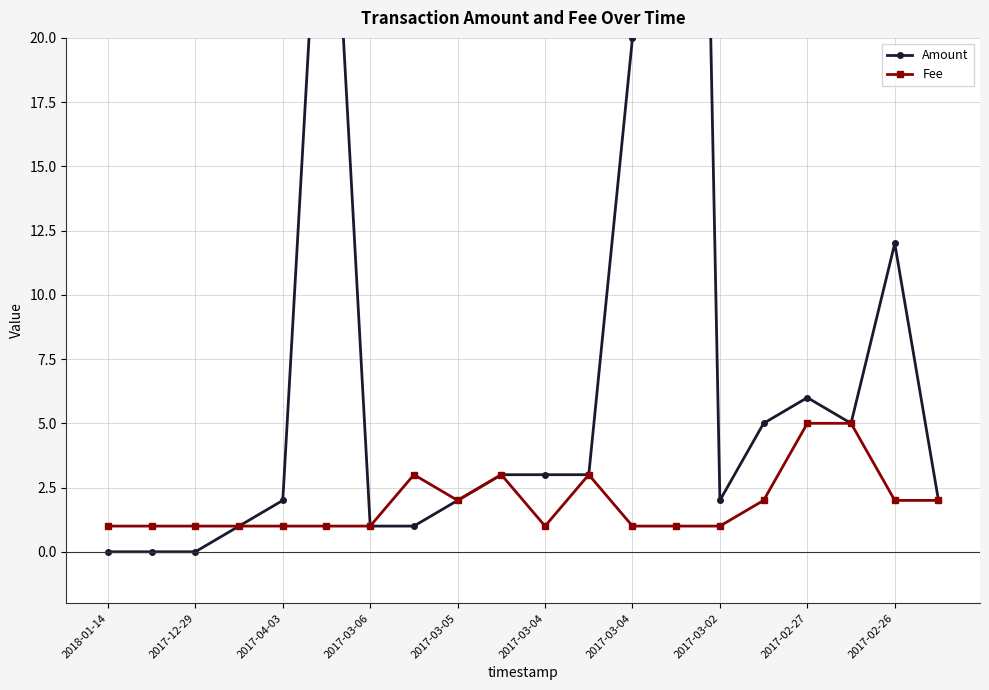

Rank the series at 13 from lowest to highest value.

Fee, Amount